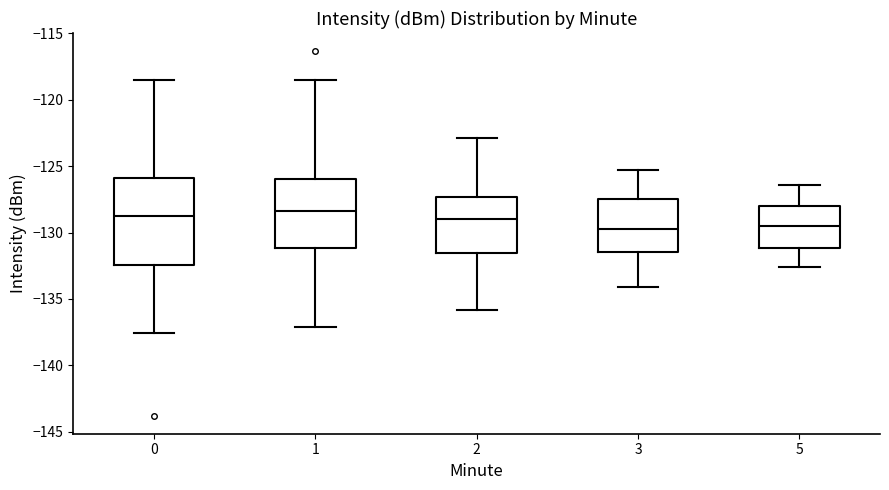

Where does the median line of the box at x = 2 sit on the y-axis? The values are not printed on the chart, so give them approximately, as read against the axis.

-129.0